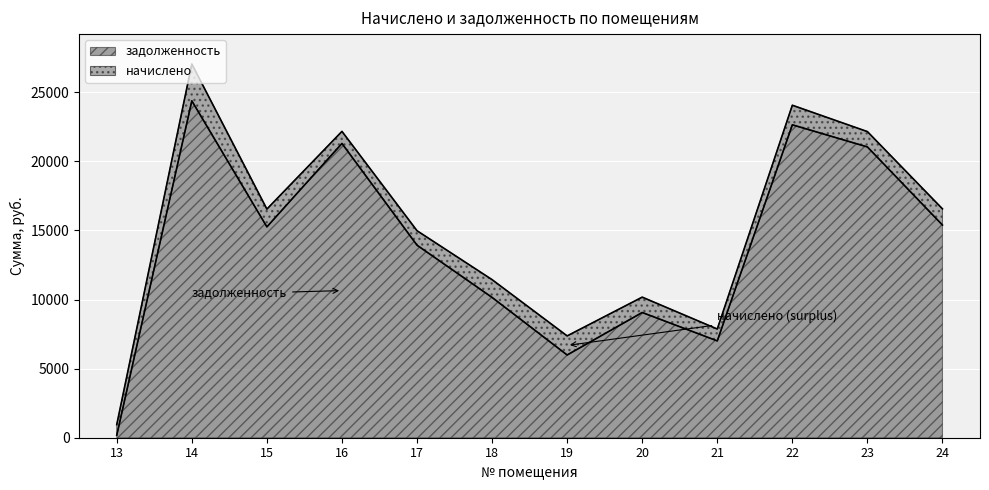

True or false: the data has more than 2 interior local peaks.

True